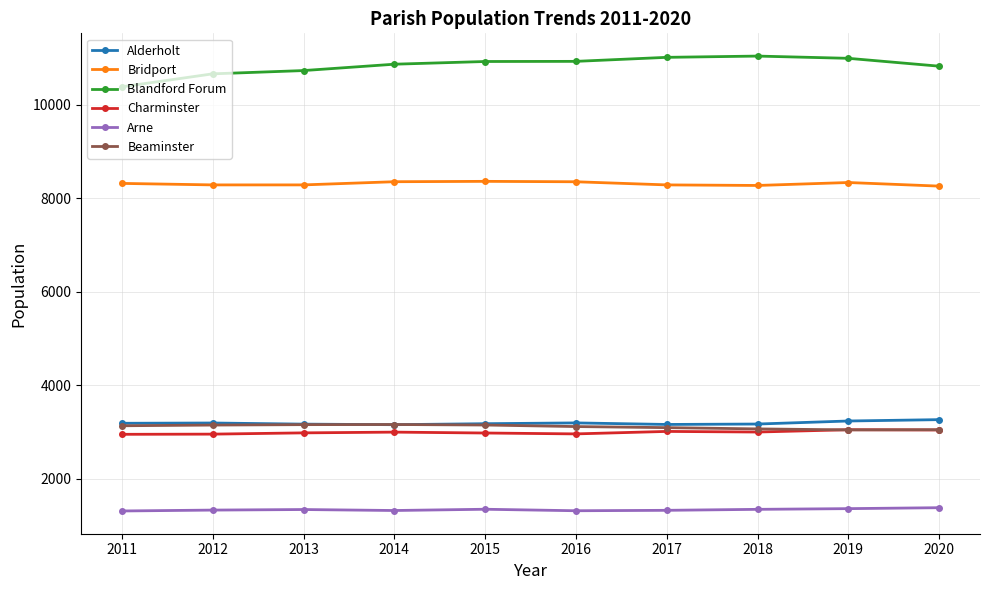

What is the value of the Bridport point at the 1st from the left?

8316